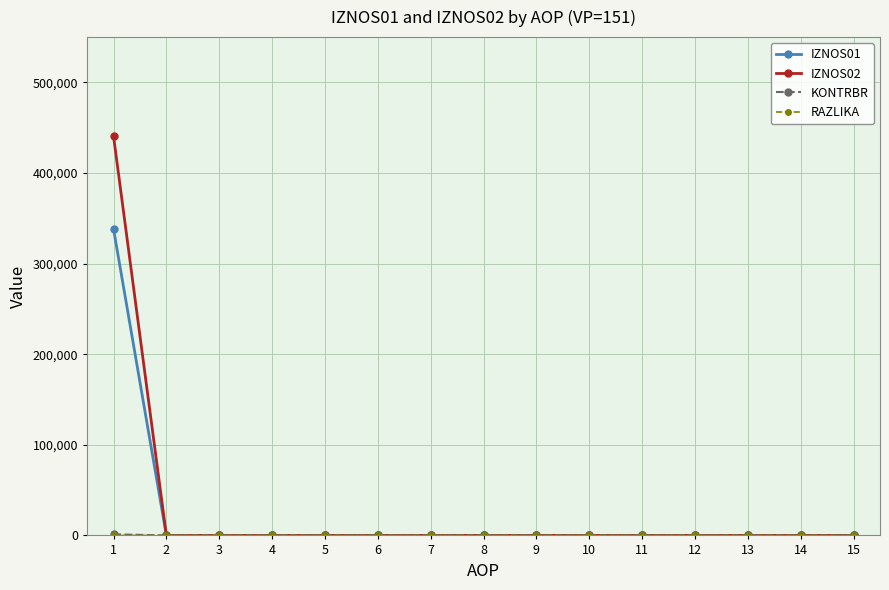

Which series has the largest range (max minus min)?

IZNOS02